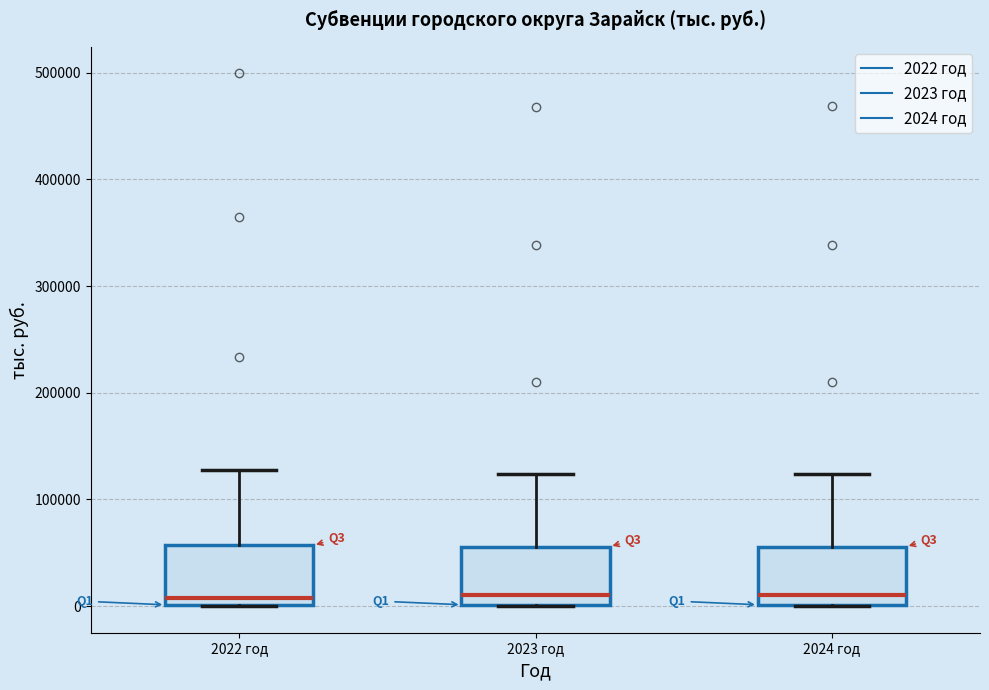

Reading left to right, transcribe this box plot: for each box, give where its median line is, the range the box spans, and where its two whiskers end, as read against the y-axis. The values are not printed on the chart, so give them approximately, as read against the axis.

2022 год: median 10000, box 0 to 60000, whiskers 0 to 130000
2023 год: median 10000, box 0 to 60000, whiskers 0 to 120000
2024 год: median 10000, box 0 to 60000, whiskers 0 to 120000